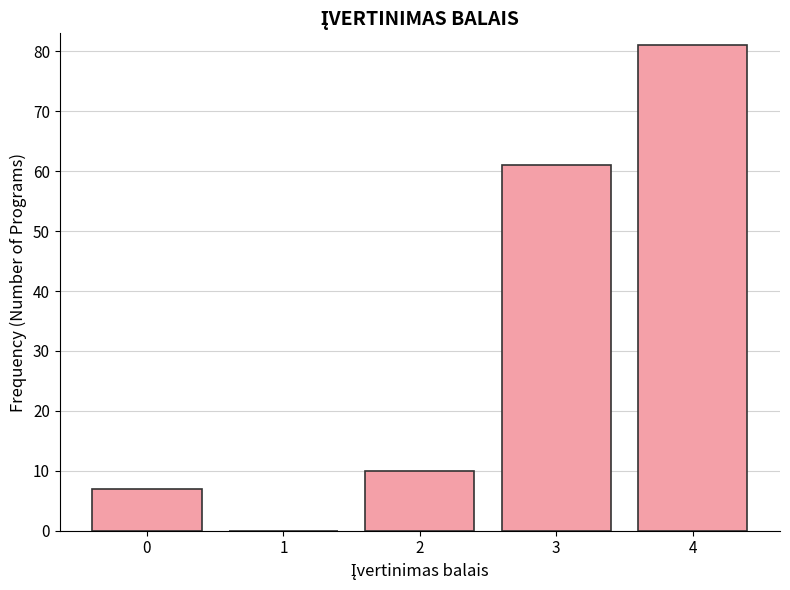

Reading left to right, what are all the values shown in this chart?

0=7	1=0	2=10	3=61	4=81